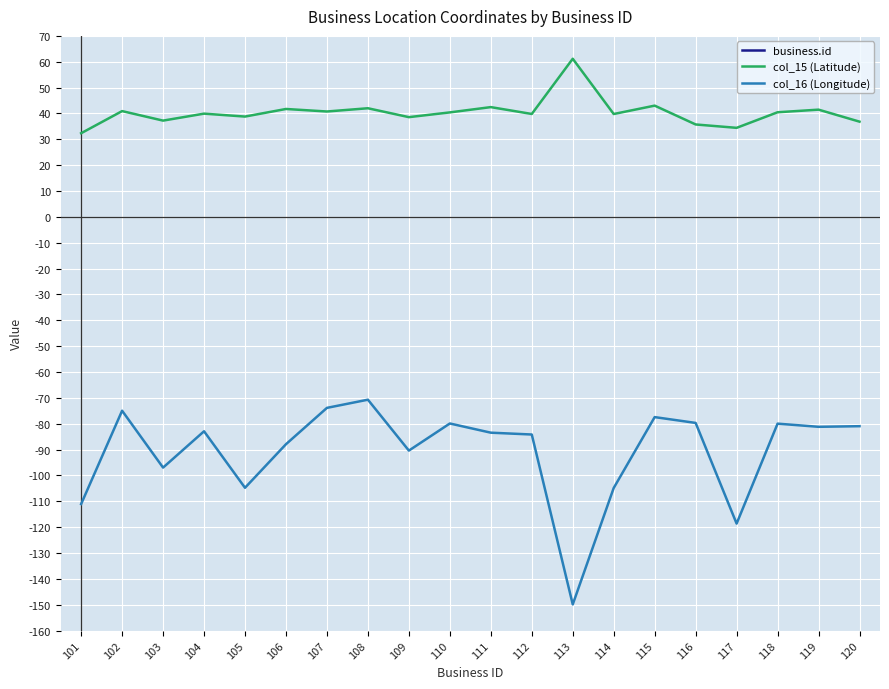

Reading right to left, what are all the values shown in this chart?

business.id: 120.0	119.0	118.0	117.0	116.0	115.0	114.0	113.0	112.0	111.0	110.0	109.0	108.0	107.0	106.0	105.0	104.0	103.0	102.0	101.0
col_15 (Latitude): 36.8	41.5	40.5	34.4	35.7	43.0	39.8	61.2	39.8	42.5	40.4	38.6	42.0	40.8	41.7	38.8	39.9	37.2	40.9	32.4
col_16 (Longitude): -81.0	-81.2	-80.0	-118.6	-79.7	-77.4	-104.9	-149.9	-84.2	-83.5	-79.9	-90.4	-70.7	-73.9	-87.9	-104.8	-82.9	-97.0	-75.0	-111.1